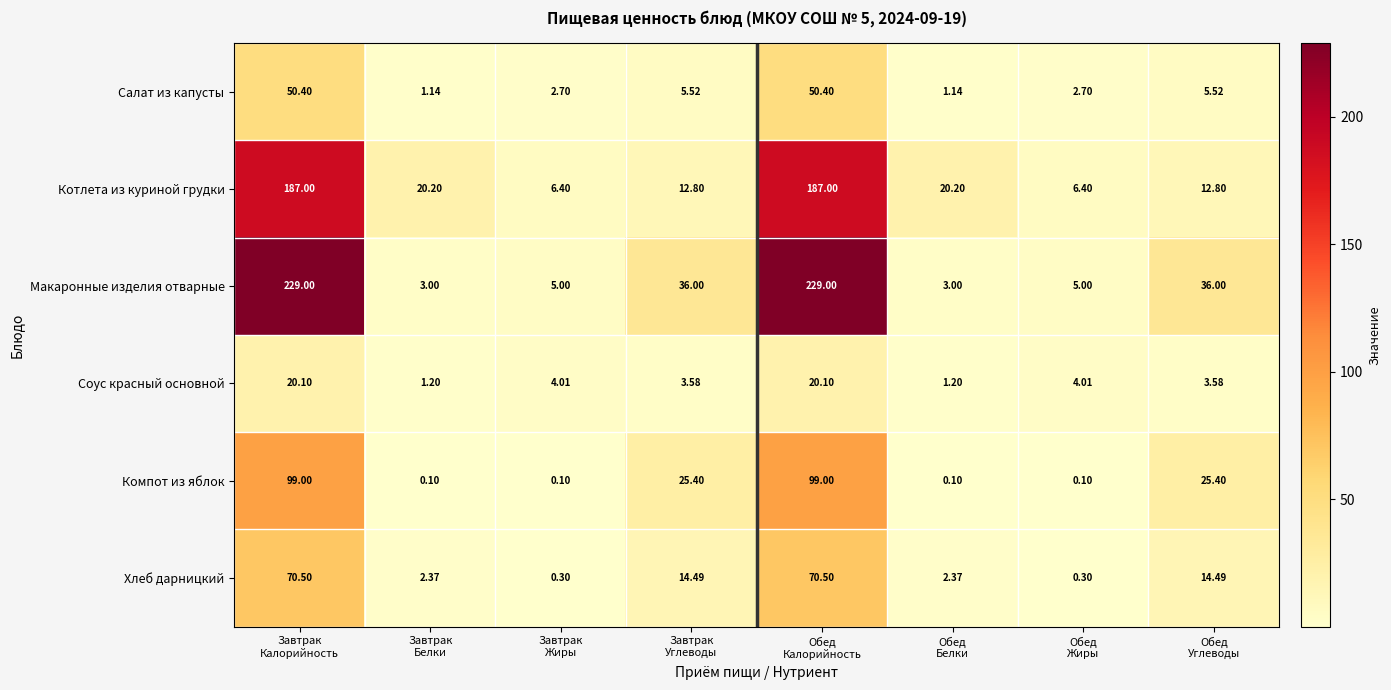

Count the number of categories in the chart.

8